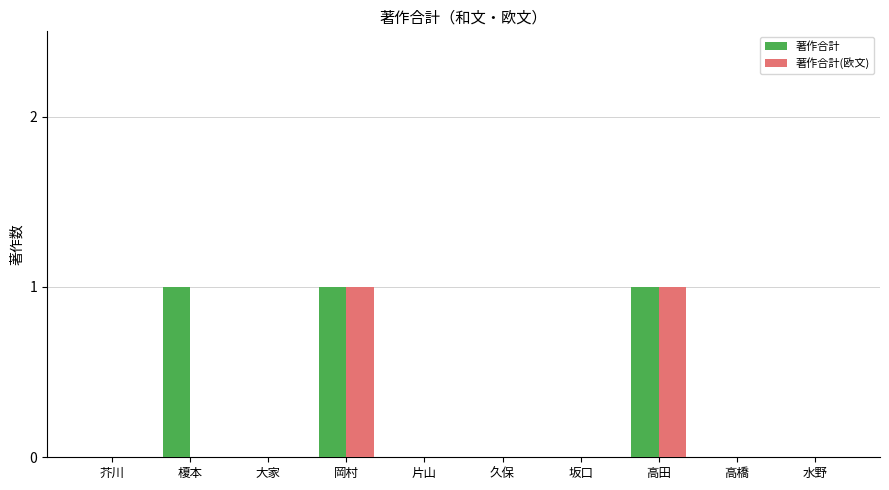

The value of 著作合計 at 片山 is 0. True or false?

True